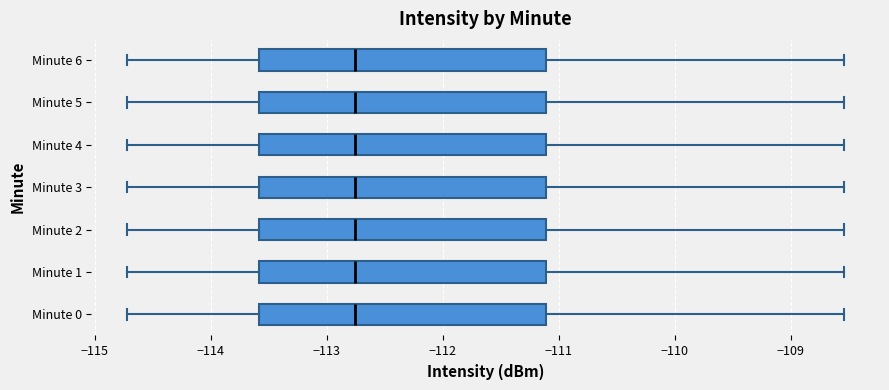

Reading bottom to top, read every box against the x-axis: the position of its median line, the range the box covers, and the ends of its whiskers. The values are not printed on the chart, so give them approximately, as read against the axis.

Minute 0: median -112.8, box -113.6 to -111.1, whiskers -114.7 to -108.5
Minute 1: median -112.8, box -113.6 to -111.1, whiskers -114.7 to -108.5
Minute 2: median -112.8, box -113.6 to -111.1, whiskers -114.7 to -108.5
Minute 3: median -112.8, box -113.6 to -111.1, whiskers -114.7 to -108.5
Minute 4: median -112.8, box -113.6 to -111.1, whiskers -114.7 to -108.5
Minute 5: median -112.8, box -113.6 to -111.1, whiskers -114.7 to -108.5
Minute 6: median -112.8, box -113.6 to -111.1, whiskers -114.7 to -108.5